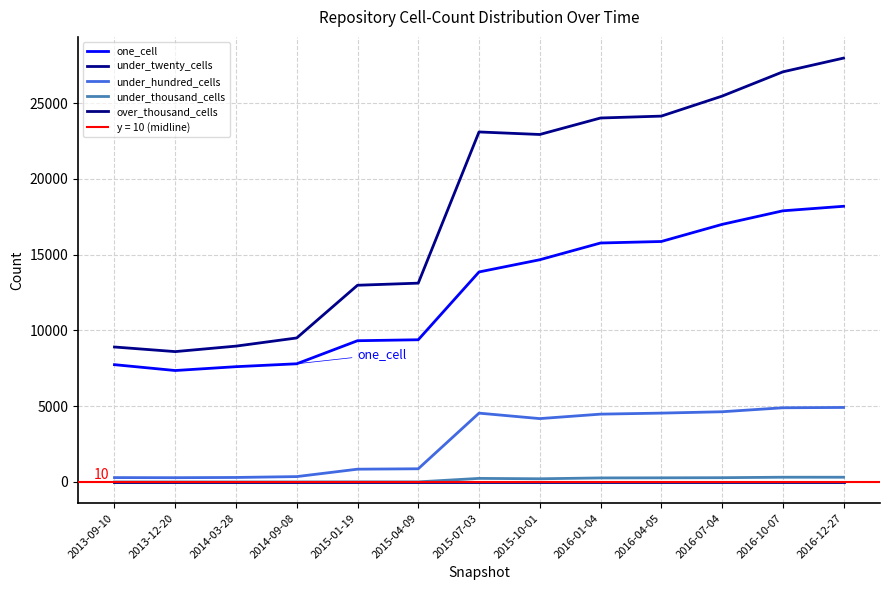

What is the total value across all series at 2015-04-09?

23381